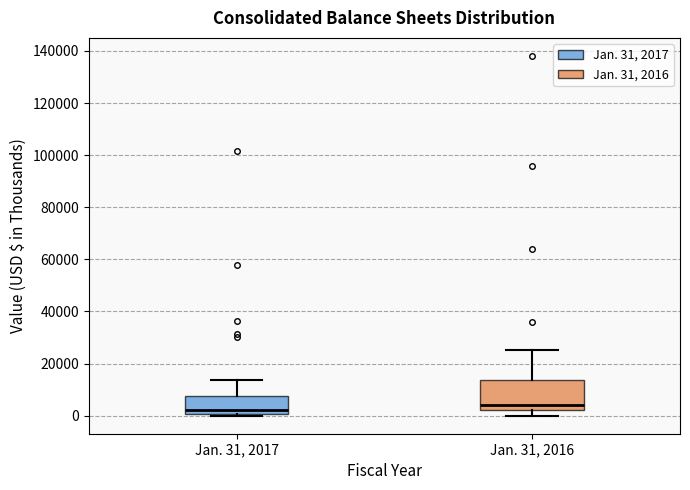

Reading left to right, transcribe this box plot: for each box, give where its median line is, the range the box spans, and where its two whiskers end, as read against the y-axis. The values are not printed on the chart, so give them approximately, as read against the axis.

Jan. 31, 2017: median 2000, box 0 to 8000, whiskers 0 to 14000
Jan. 31, 2016: median 4000, box 2000 to 14000, whiskers 0 to 26000